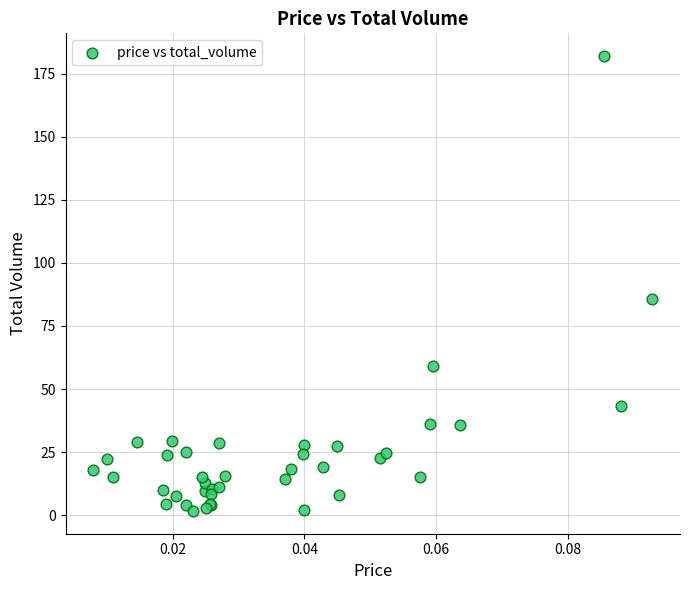

What Y value in the scatter plot is closest to 91?

85.8